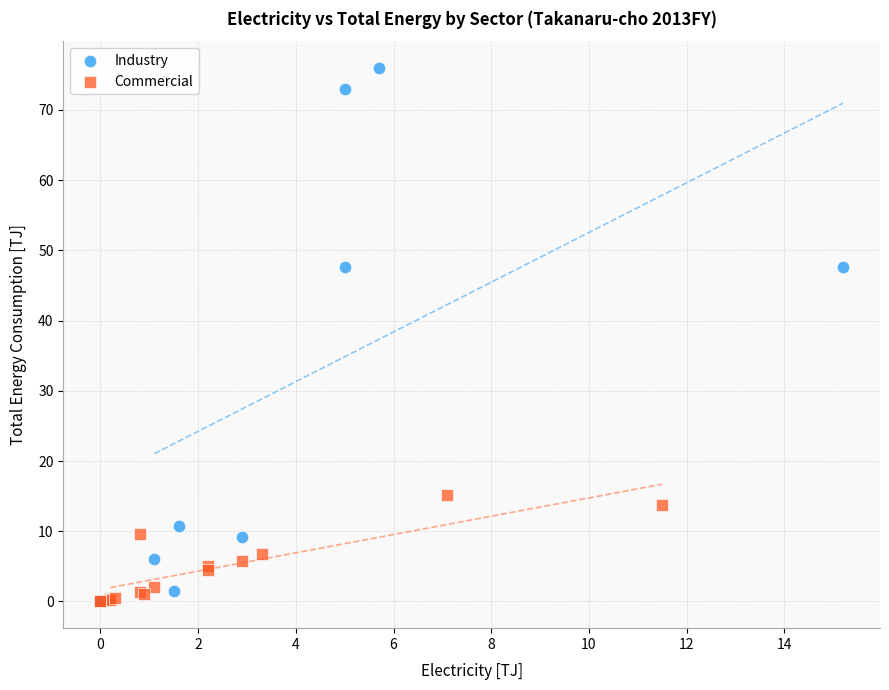

Which series has the widest spread of Y values?

Industry